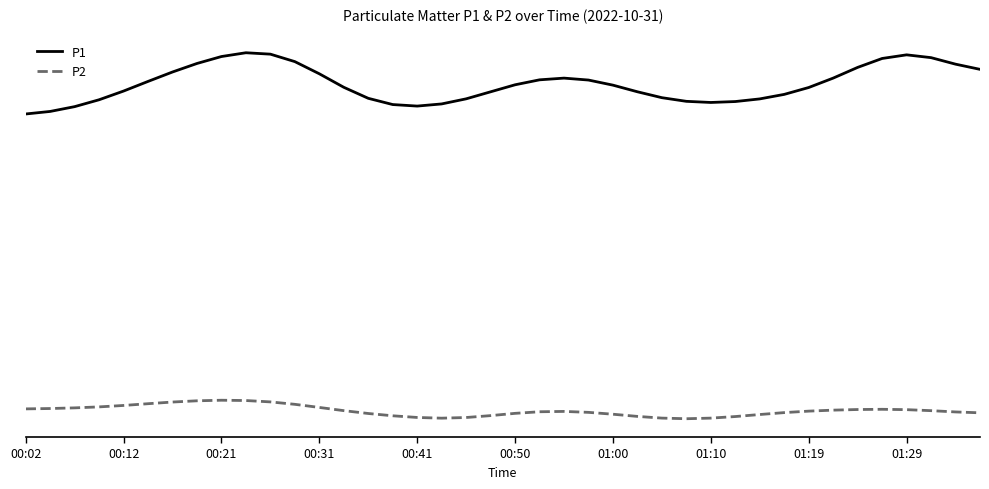

What is the value of the P2 point at the 4th from the left?

37.7